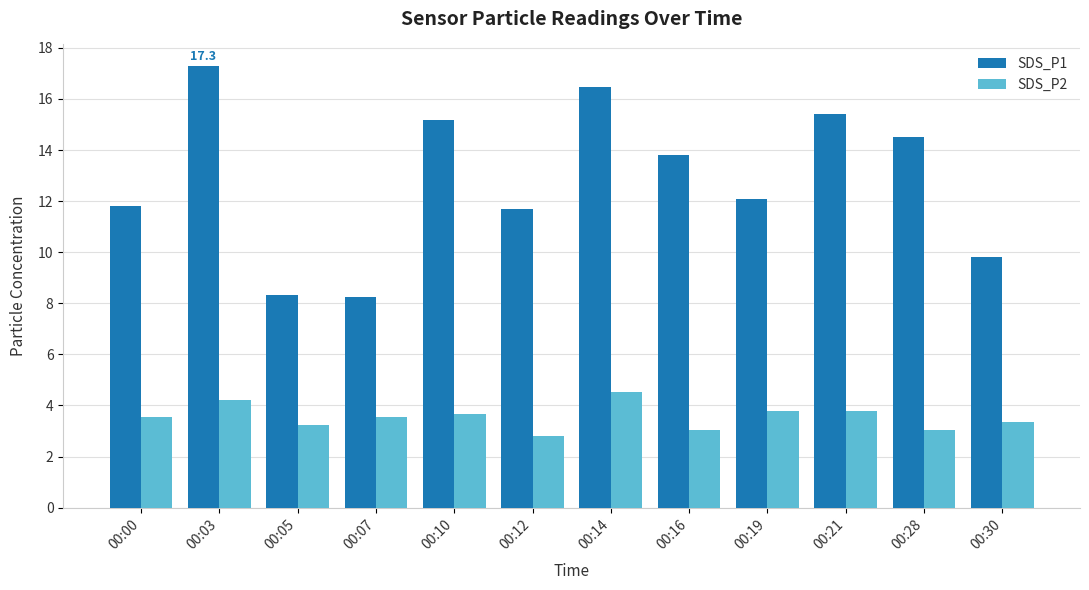

How many distinct data groups are displayed?

2